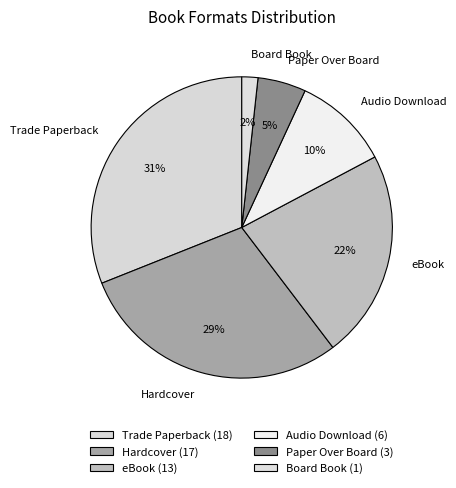

To the nearest percent, what percentage of the pie is Paper Over Board?

5%